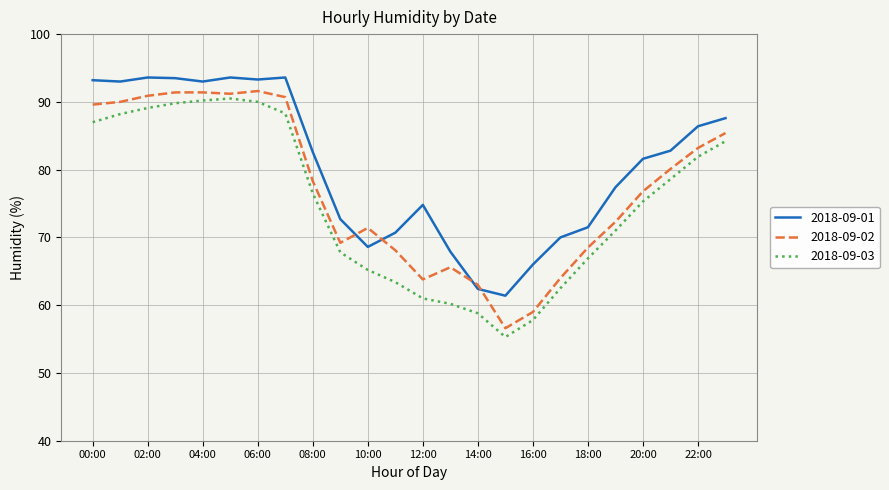

What is the smallest value displayed?

55.3